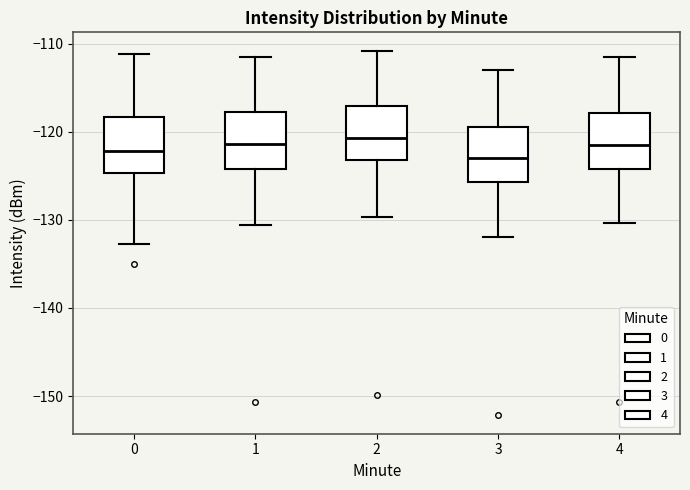

Where does the median line of the box at x = 0 sit on the y-axis? The values are not printed on the chart, so give them approximately, as read against the axis.

-122